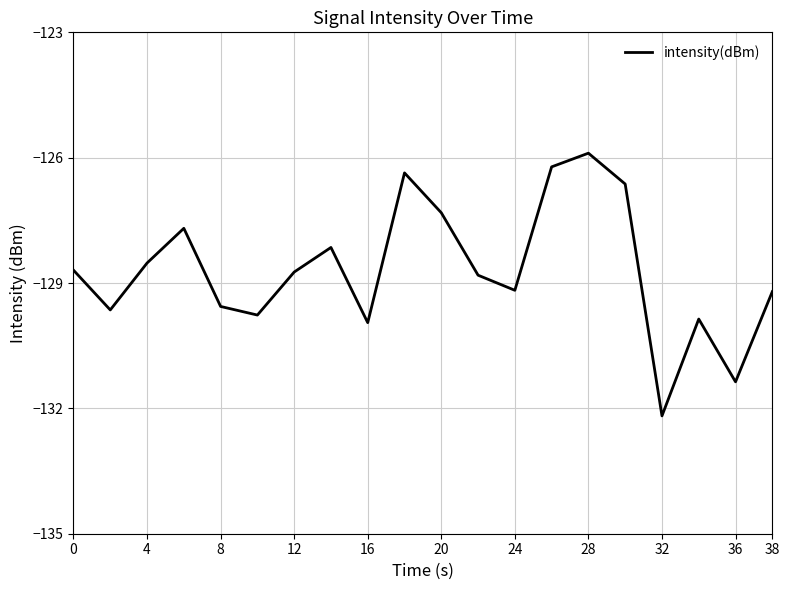

How many categories are shown in the chart?

20